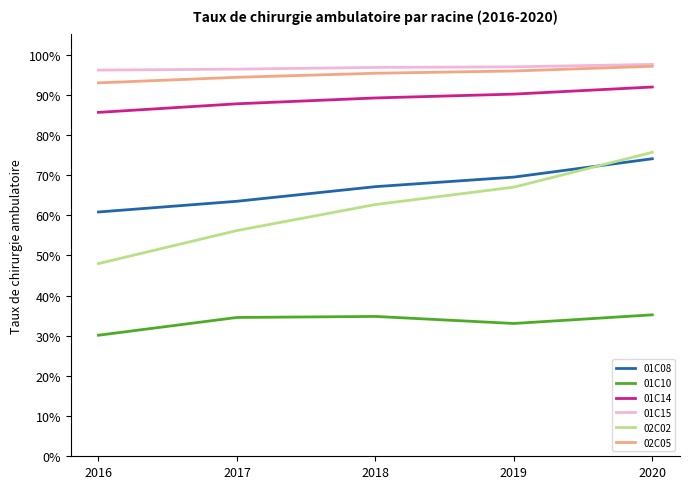

True or false: 02C05 and 01C14 cross at least once.

False